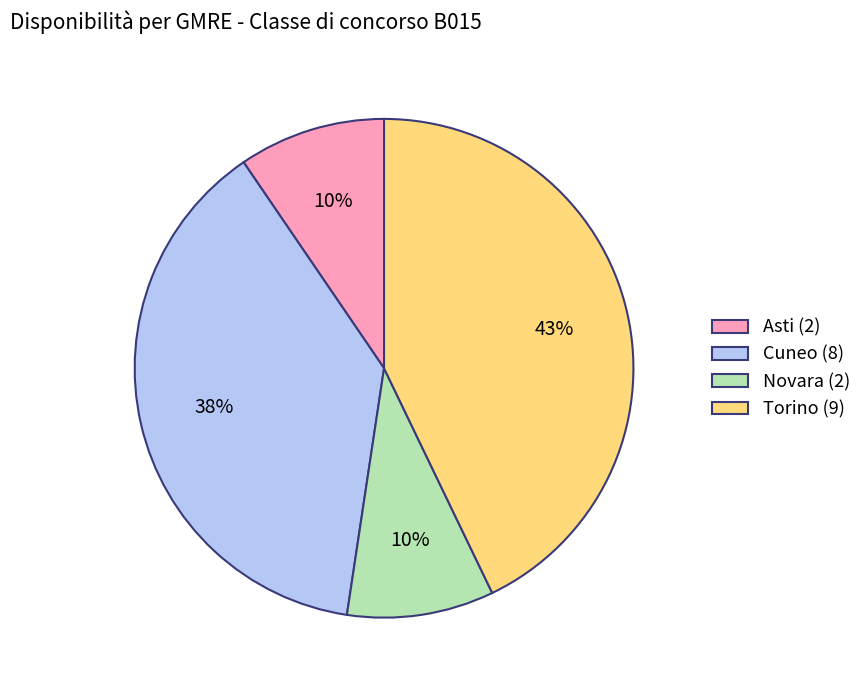

Count the number of slices in the pie.

4